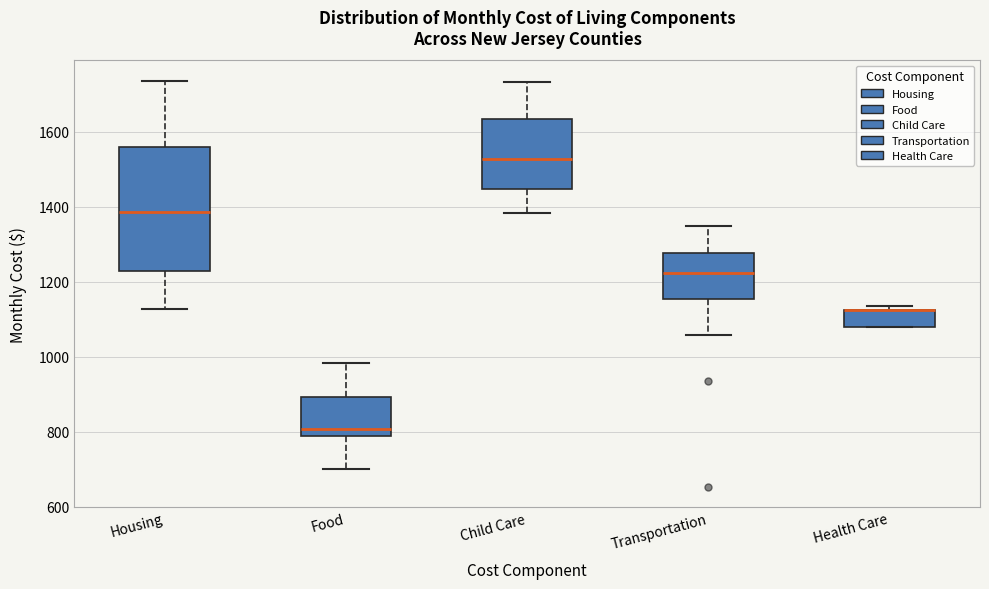

Reading left to right, read every box against the y-axis: the position of its median line, the range the box covers, and the ends of its whiskers. The values are not printed on the chart, so give them approximately, as read against the axis.

Housing: median 1380, box 1220 to 1560, whiskers 1120 to 1740
Food: median 800, box 780 to 900, whiskers 700 to 980
Child Care: median 1520, box 1440 to 1640, whiskers 1380 to 1740
Transportation: median 1220, box 1160 to 1280, whiskers 1060 to 1340
Health Care: median 1120 (drawn on the box's upper edge), box 1080 to 1120, whiskers 1080 to 1140